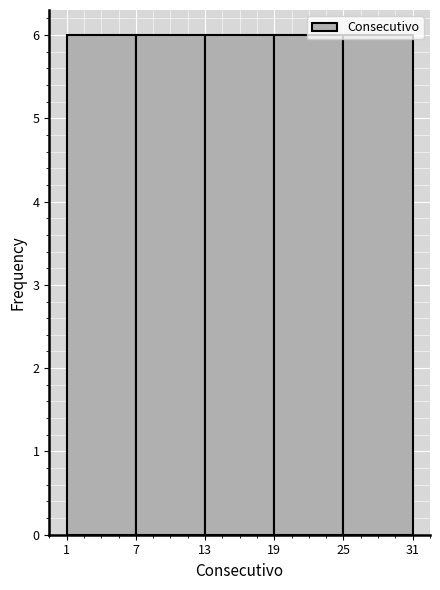

What is the height of the bar covering 1 to 7 on the x-axis? The values are not printed on the chart, so give them approximately, as read against the axis.

6